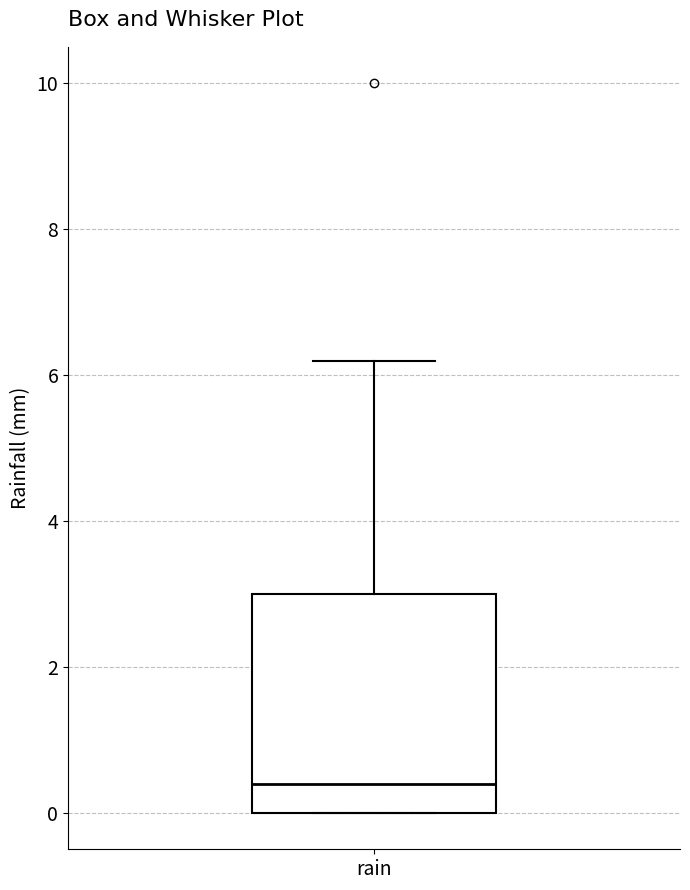

Read this box plot against the y-axis: the position of the median line, the range covered by the box, and the ends of both whiskers. The values are not printed on the chart, so give them approximately, as read against the axis.

median 0.4, box 0.0 to 3.0, whiskers 0.0 to 6.2